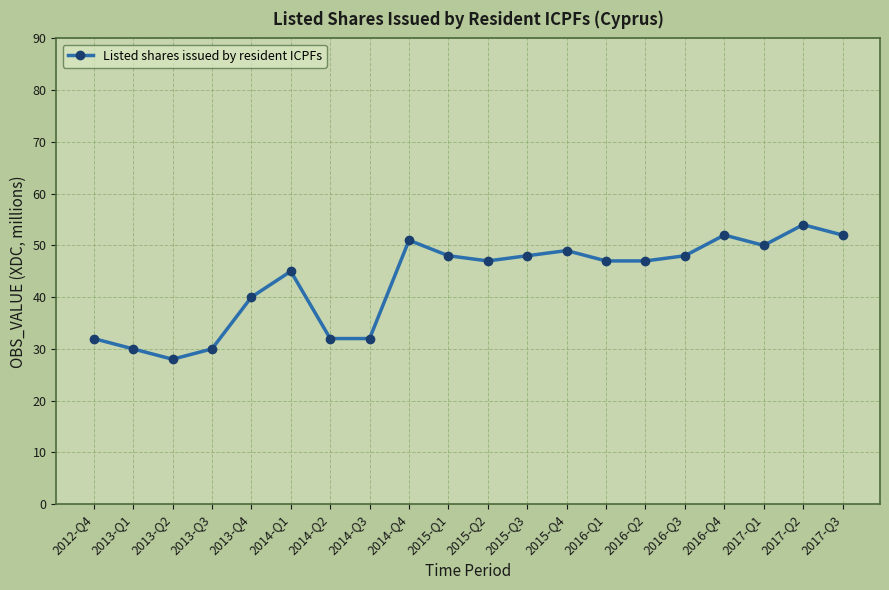

How many data points does each series have?

20